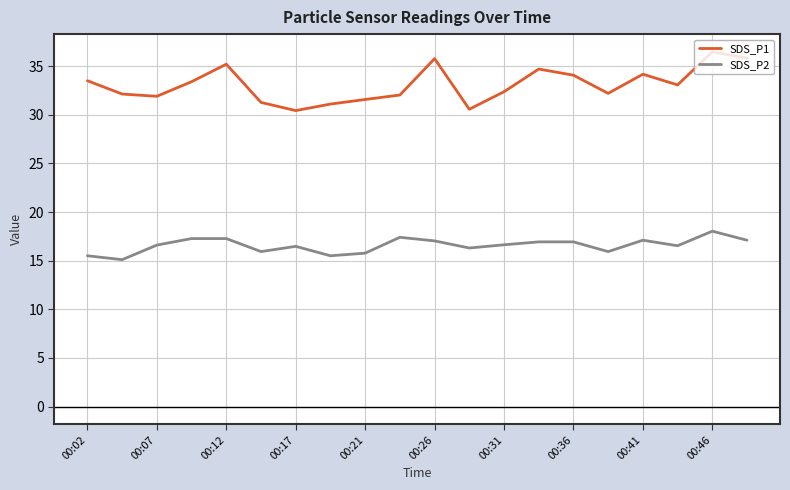

True or false: SDS_P1 and SDS_P2 cross at least once.

False